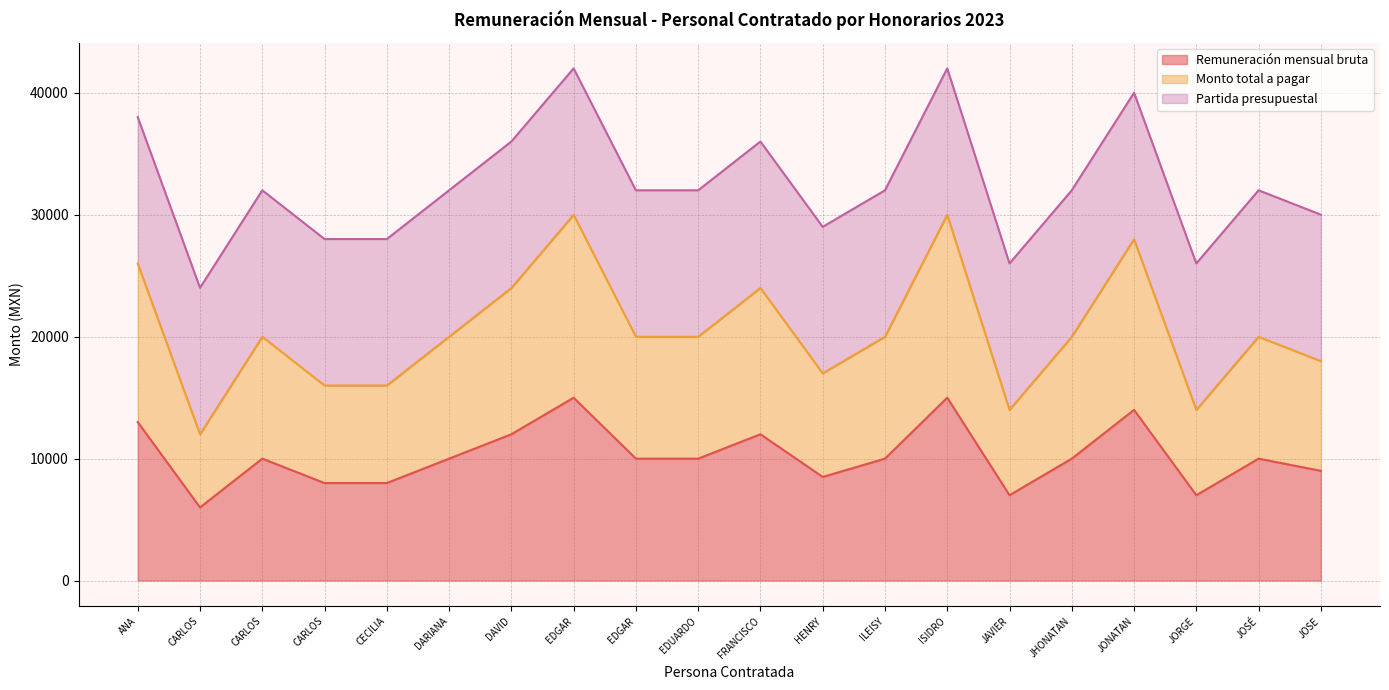

Which series has the largest range (max minus min)?

Monto total a pagar